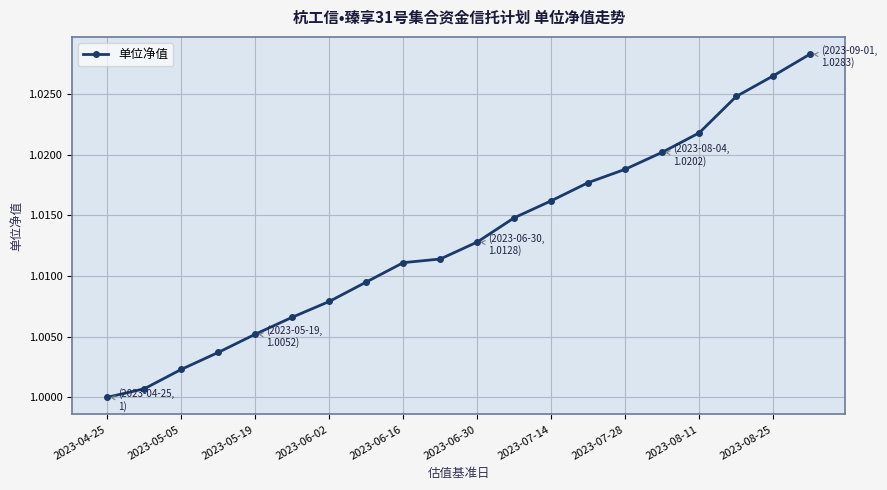

Which label corresponds to the smallest value in the chart?

2023-04-25